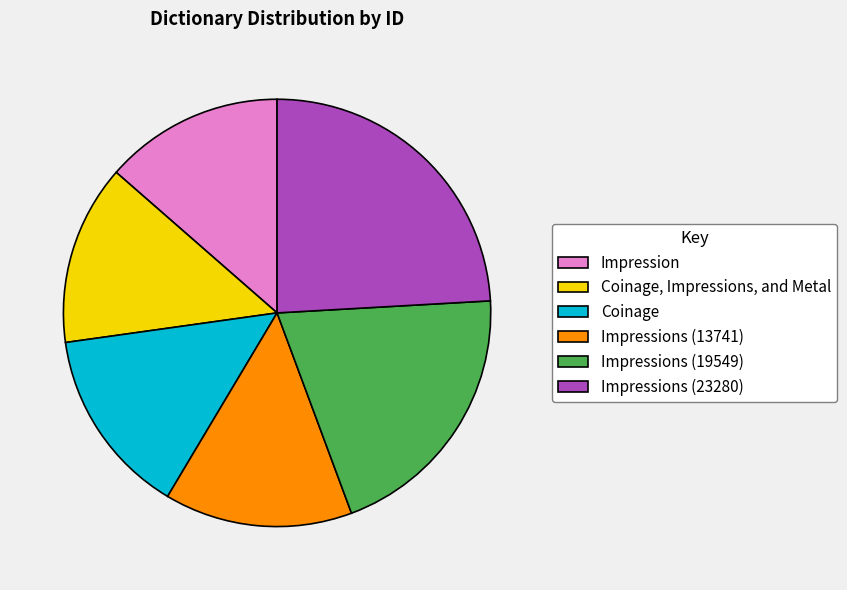

What is the ratio of the value at Impressions (13741) to the value at Impression?

1.0